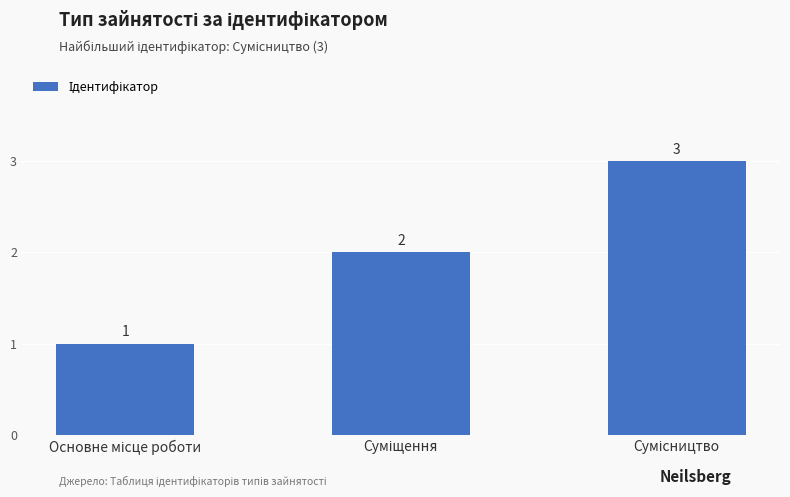

What is the greatest value displayed?

3